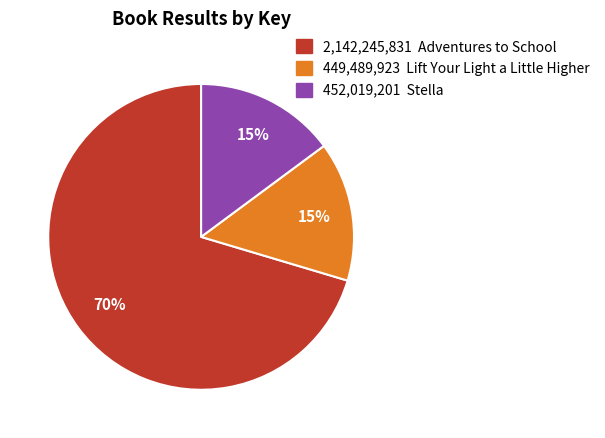

Is there a majority slice in this chart?

Yes